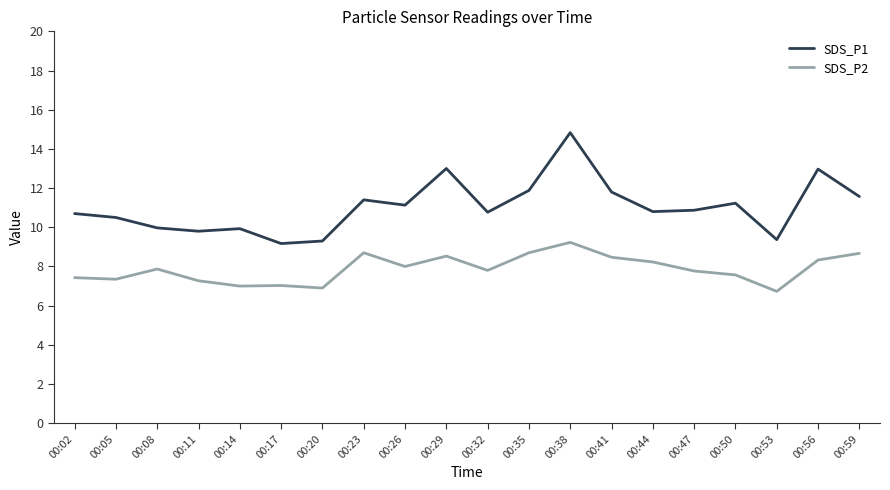

True or false: SDS_P1 and SDS_P2 cross at least once.

False